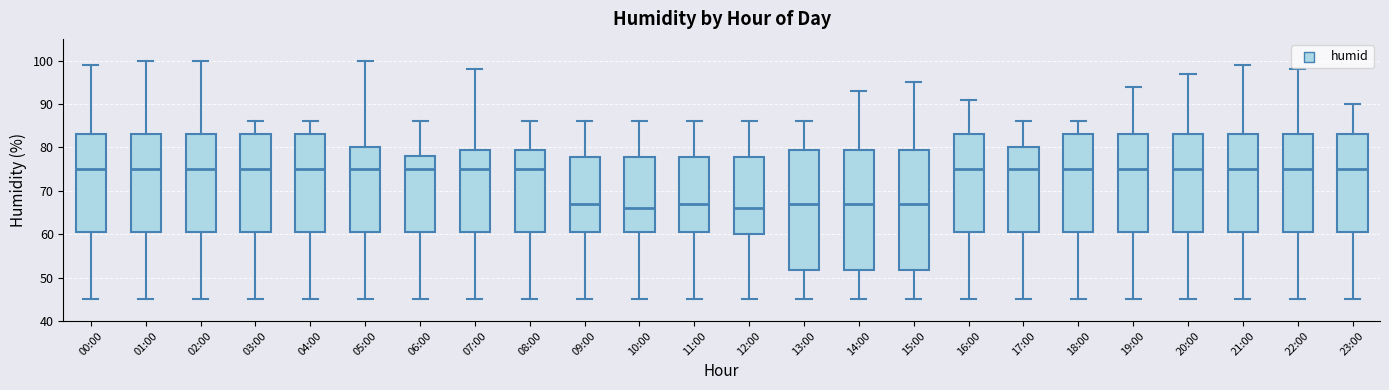

Reading left to right, read every box against the y-axis: the position of its median line, the range the box covers, and the ends of its whiskers. The values are not printed on the chart, so give them approximately, as read against the axis.

00:00: median 75, box 61 to 83, whiskers 45 to 99
01:00: median 75, box 61 to 83, whiskers 45 to 100
02:00: median 75, box 61 to 83, whiskers 45 to 100
03:00: median 75, box 61 to 83, whiskers 45 to 86
04:00: median 75, box 61 to 83, whiskers 45 to 86
05:00: median 75, box 61 to 80, whiskers 45 to 100
06:00: median 75, box 61 to 78, whiskers 45 to 86
07:00: median 75, box 61 to 80, whiskers 45 to 98
08:00: median 75, box 61 to 80, whiskers 45 to 86
09:00: median 67, box 61 to 78, whiskers 45 to 86
10:00: median 66, box 61 to 78, whiskers 45 to 86
11:00: median 67, box 61 to 78, whiskers 45 to 86
12:00: median 66, box 60 to 78, whiskers 45 to 86
13:00: median 67, box 52 to 80, whiskers 45 to 86
14:00: median 67, box 52 to 80, whiskers 45 to 93
15:00: median 67, box 52 to 80, whiskers 45 to 95
16:00: median 75, box 61 to 83, whiskers 45 to 91
17:00: median 75, box 61 to 80, whiskers 45 to 86
18:00: median 75, box 61 to 83, whiskers 45 to 86
19:00: median 75, box 61 to 83, whiskers 45 to 94
20:00: median 75, box 61 to 83, whiskers 45 to 97
21:00: median 75, box 61 to 83, whiskers 45 to 99
22:00: median 75, box 61 to 83, whiskers 45 to 98
23:00: median 75, box 61 to 83, whiskers 45 to 90